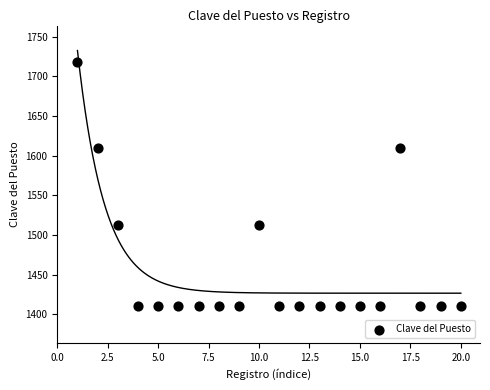

What is the range of X values (max minus min)?

19